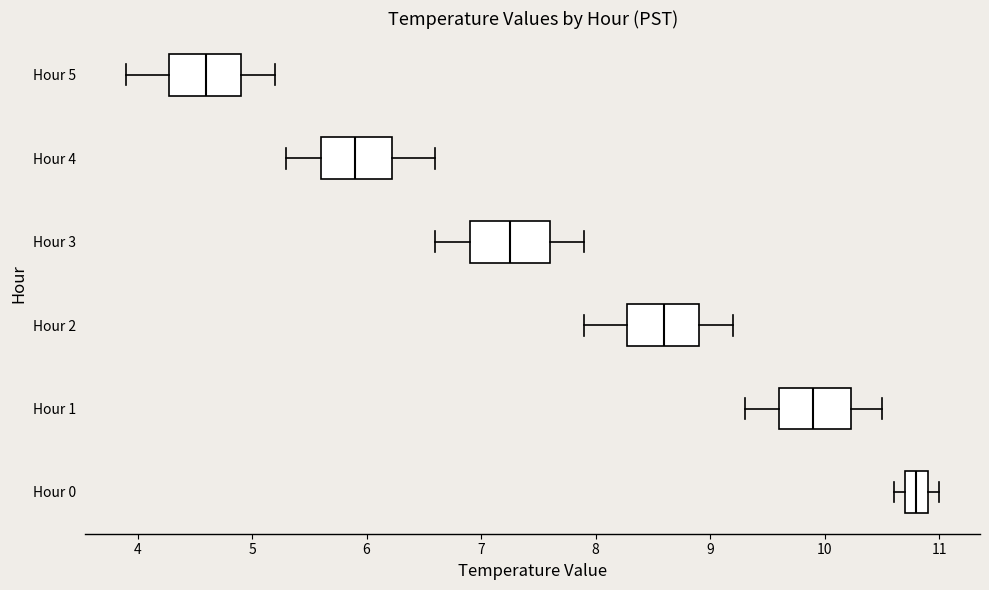

Which box has the furthest to the left median line?

Hour 5